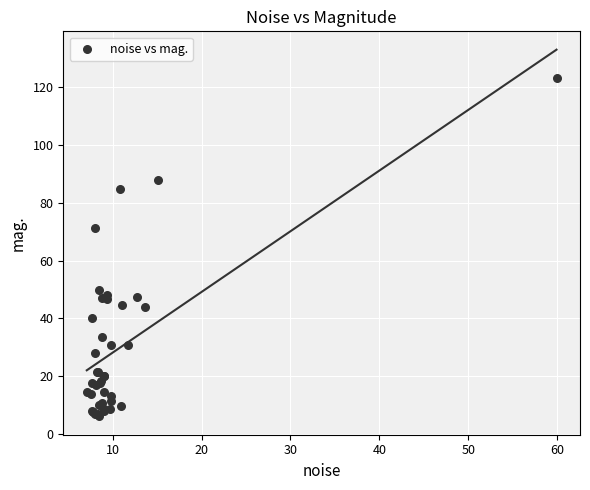

What Y value in the scatter plot is closest to 64?

71.4